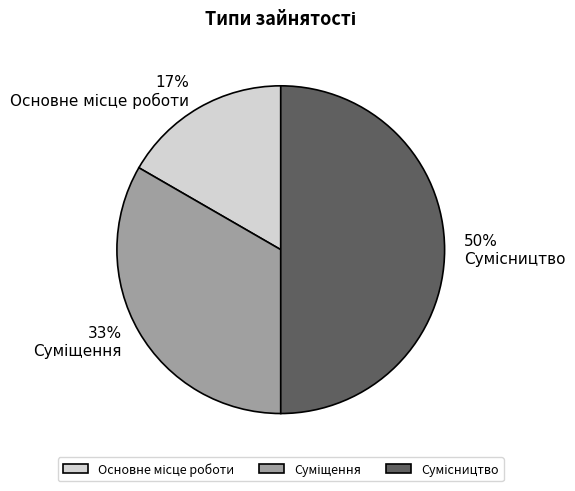

To the nearest percent, what is the difference between the largest and smallest slice percentages?

33%